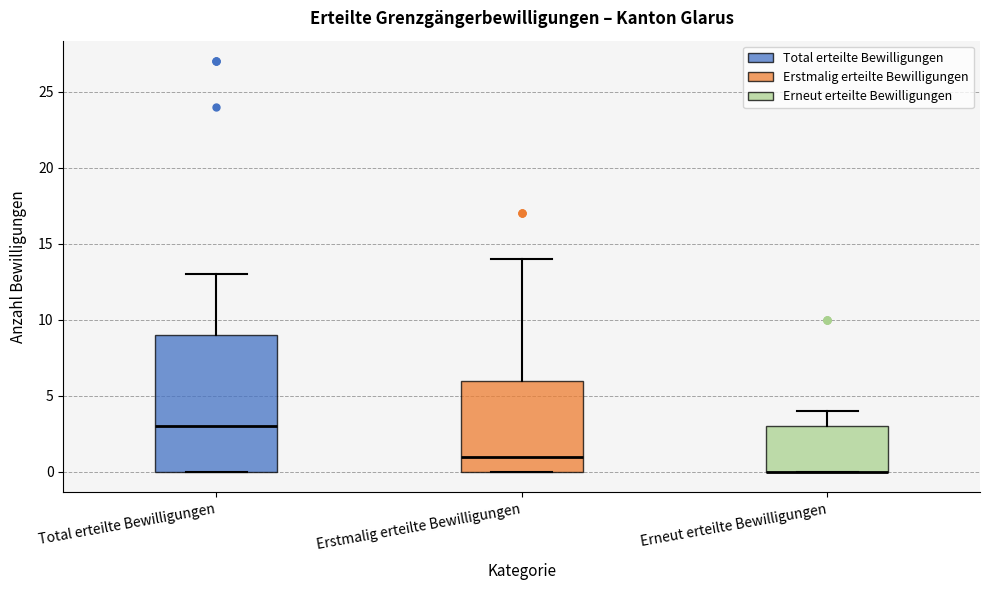

Where does the median line of the box for Erstmalig erteilte Bewilligungen sit on the y-axis? The values are not printed on the chart, so give them approximately, as read against the axis.

1